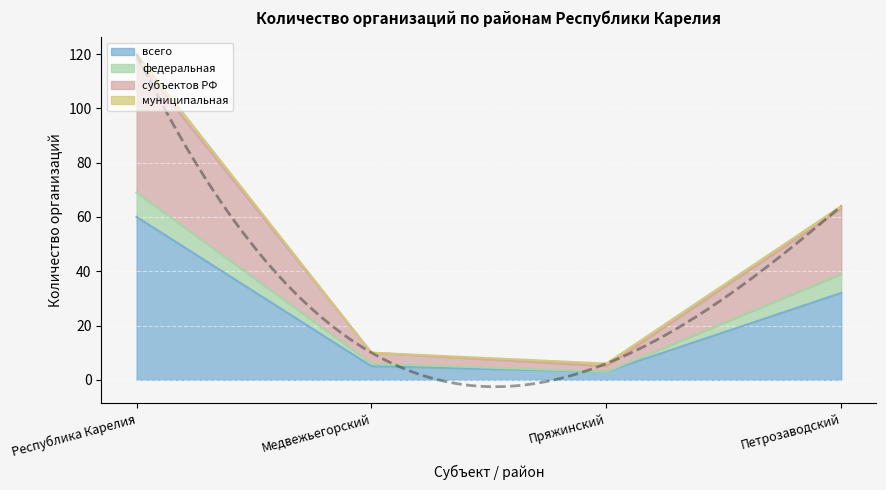

What is the highest value of the всего series?

60